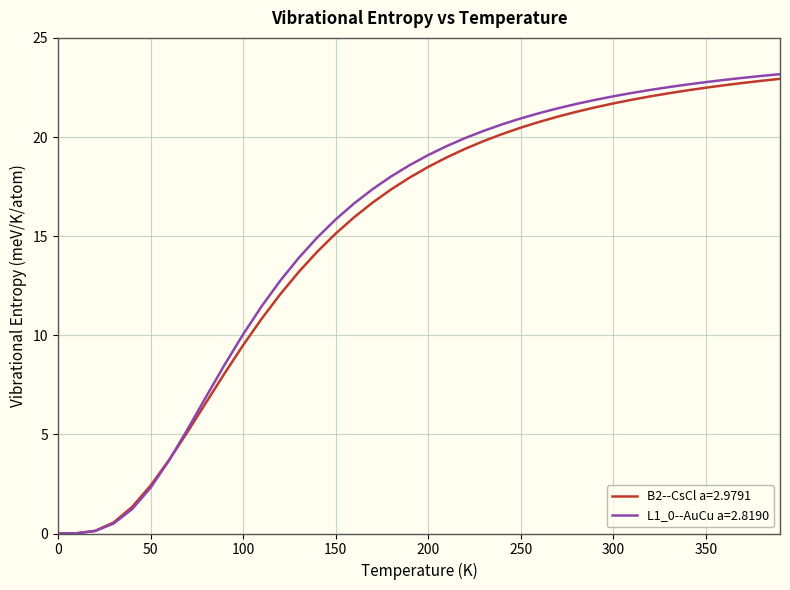

What is the maximum value shown in the chart?

23.2